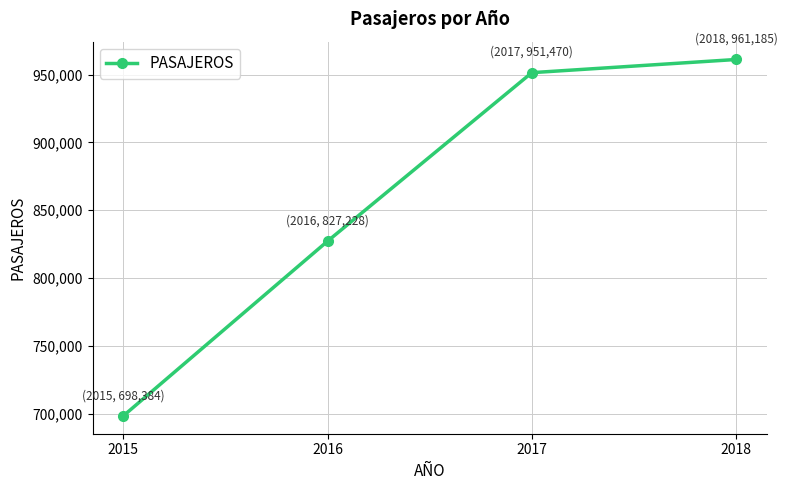

At which label is the value closest to 829784?

2016